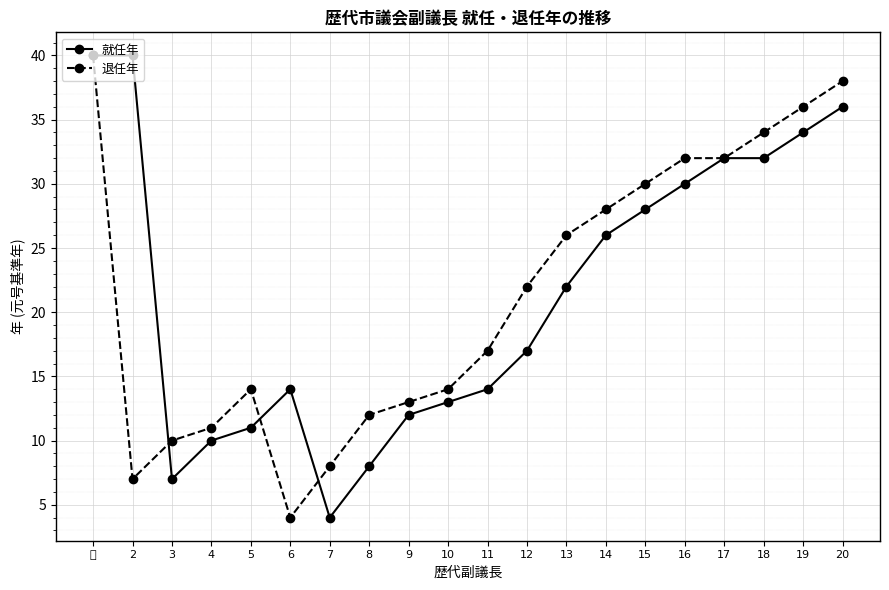

The 就任年 series shows 14 at 11. True or false?

True